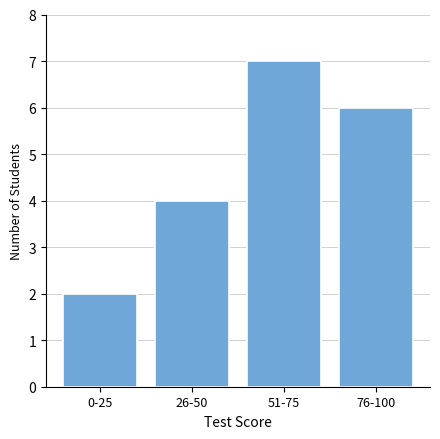

Reading right to left, transcribe all the data shown in this chart.

76-100=6	51-75=7	26-50=4	0-25=2